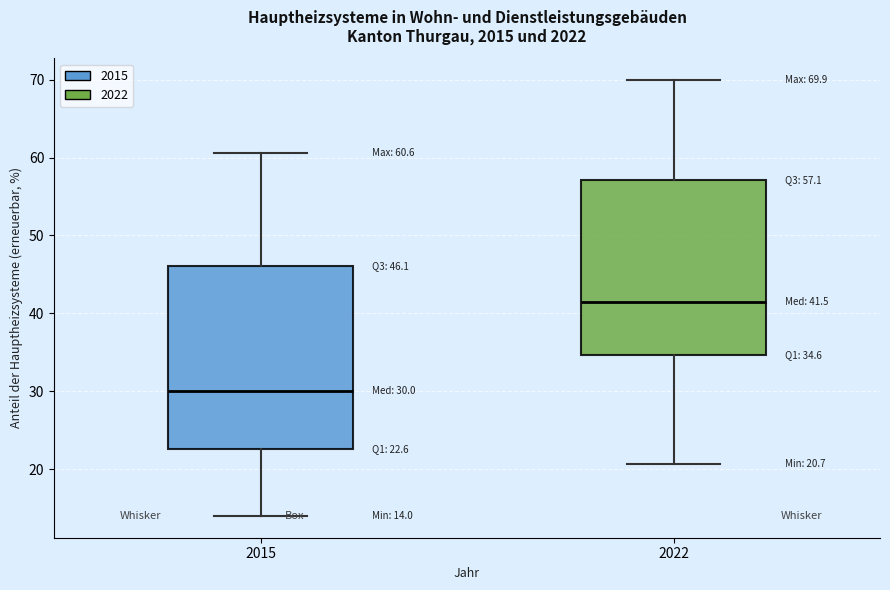

Which box is the tallest, from its lower edge to its upper edge?

2015